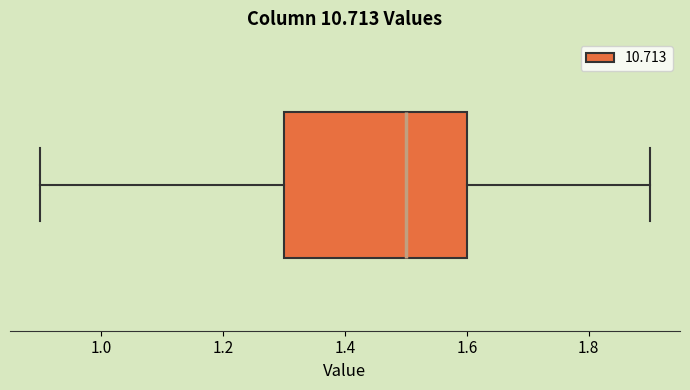

Read this box plot against the x-axis: the position of the median line, the range covered by the box, and the ends of both whiskers. The values are not printed on the chart, so give them approximately, as read against the axis.

median 1.5, box 1.3 to 1.6, whiskers 0.9 to 1.9